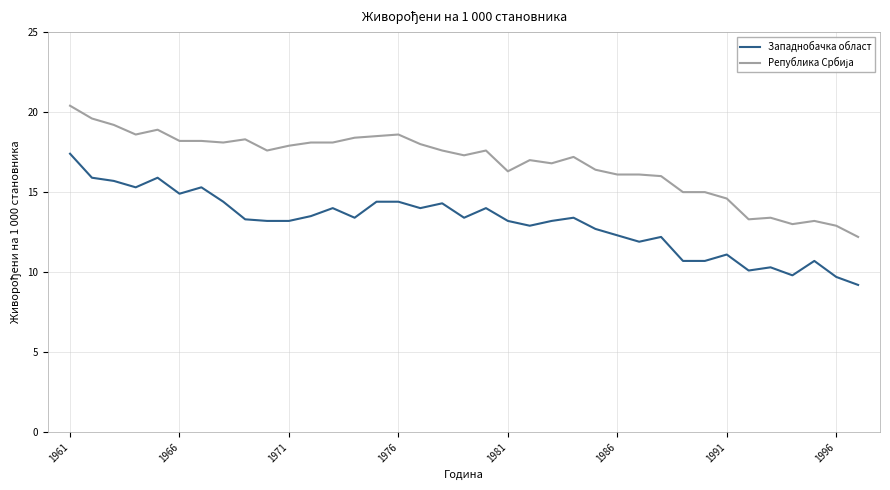

What is the difference between the second highest and minimum values in the Западнобачка област series?

6.7